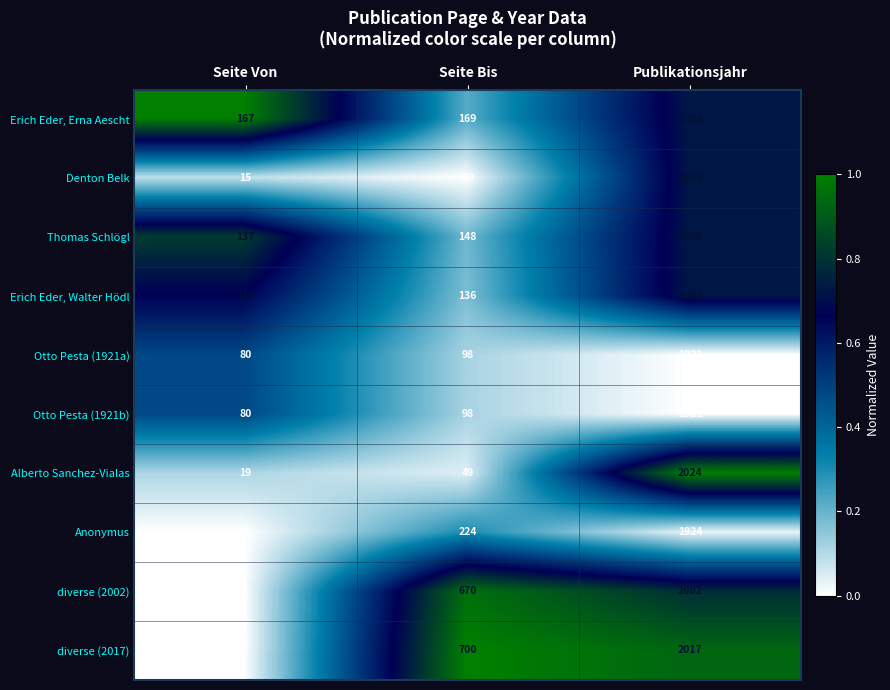

What is the sum of the Denton Belk values at Publikationsjahr and Seite Von?

2011